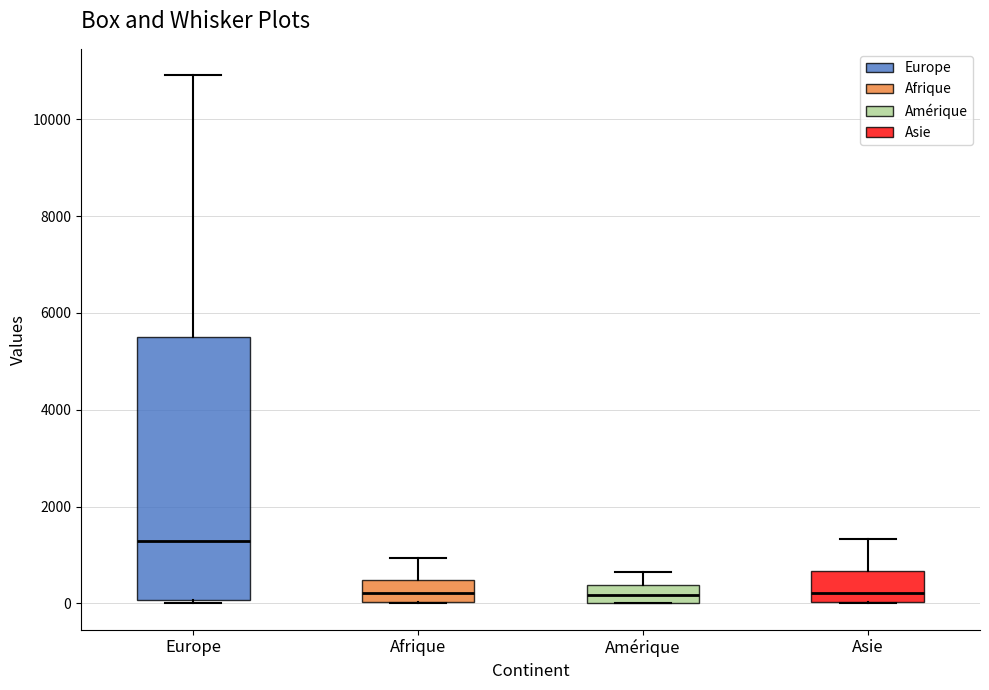

Which box is the tallest, from its lower edge to its upper edge?

Europe